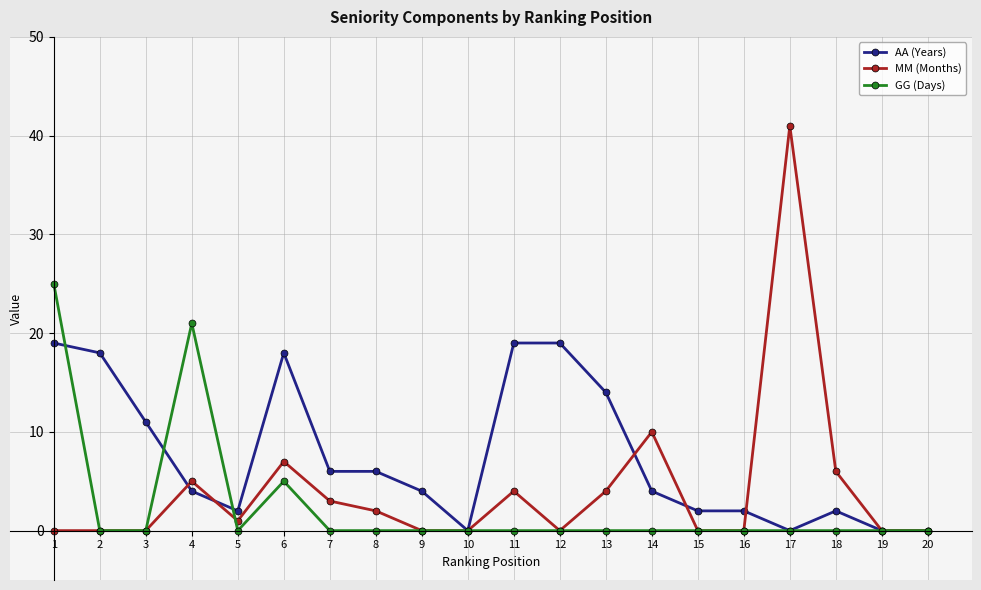

The value of GG (Days) at 14 is 0. True or false?

True